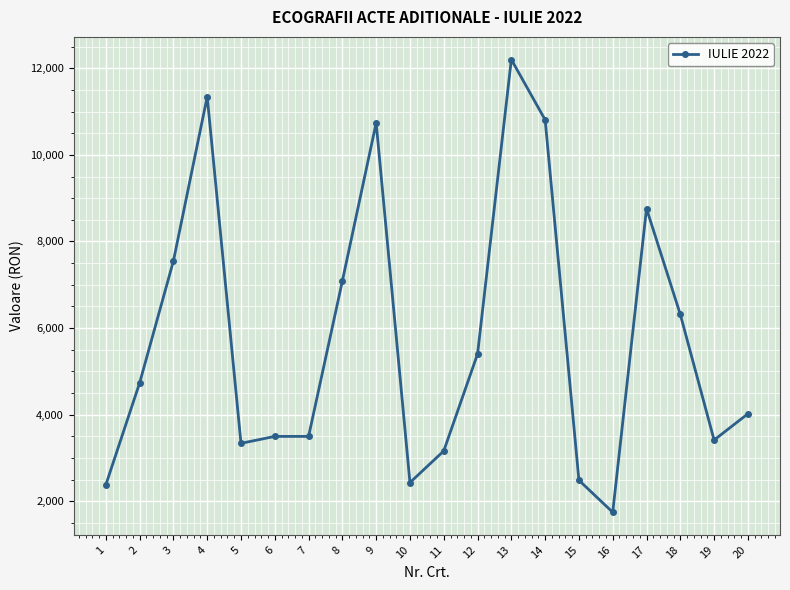

What is the change in value from 5 to 11?

-176.0